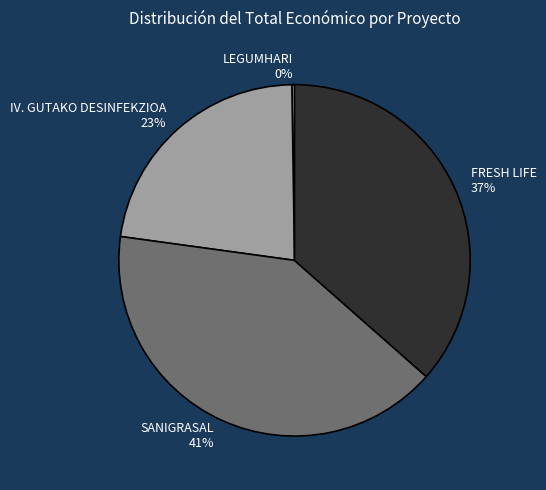

Approximately how many times larger is the value at IV. GUTAKO DESINFEKZIOA compared to SANIGRASAL?

0.6